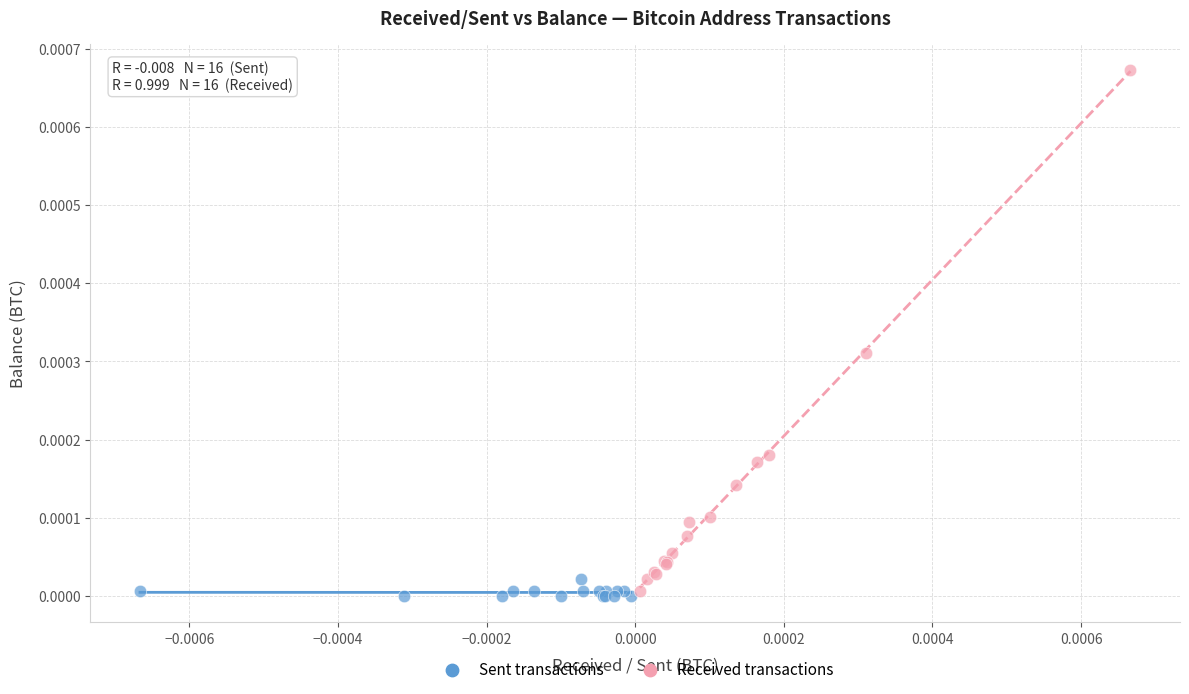

Which series has the widest spread of Y values?

Received transactions